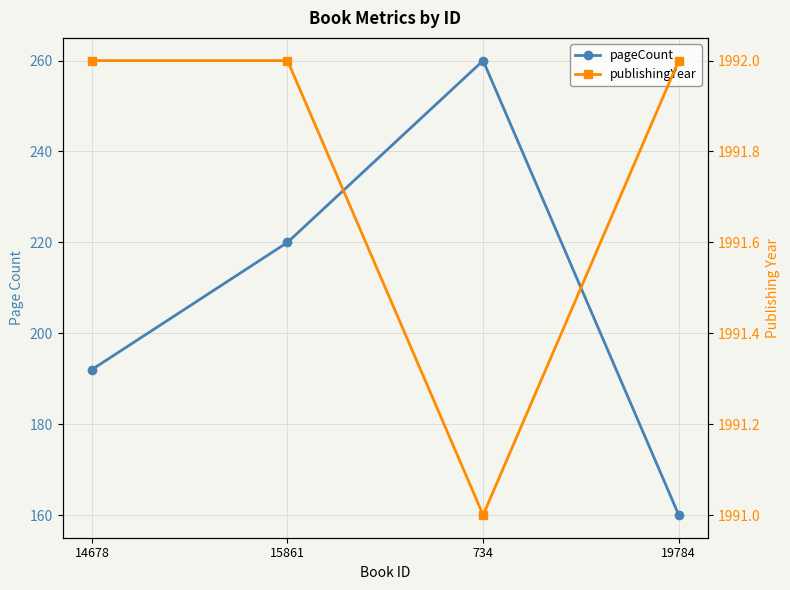

Which has a higher value, 19784 or 14678?

14678